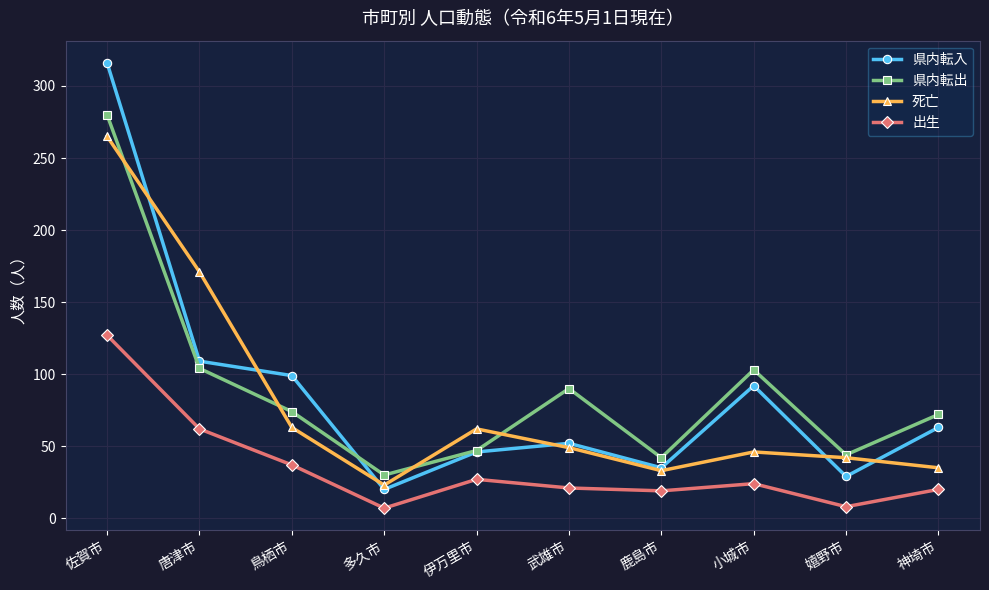

What is the spread (max minus min) of values at 佐賀市?

189